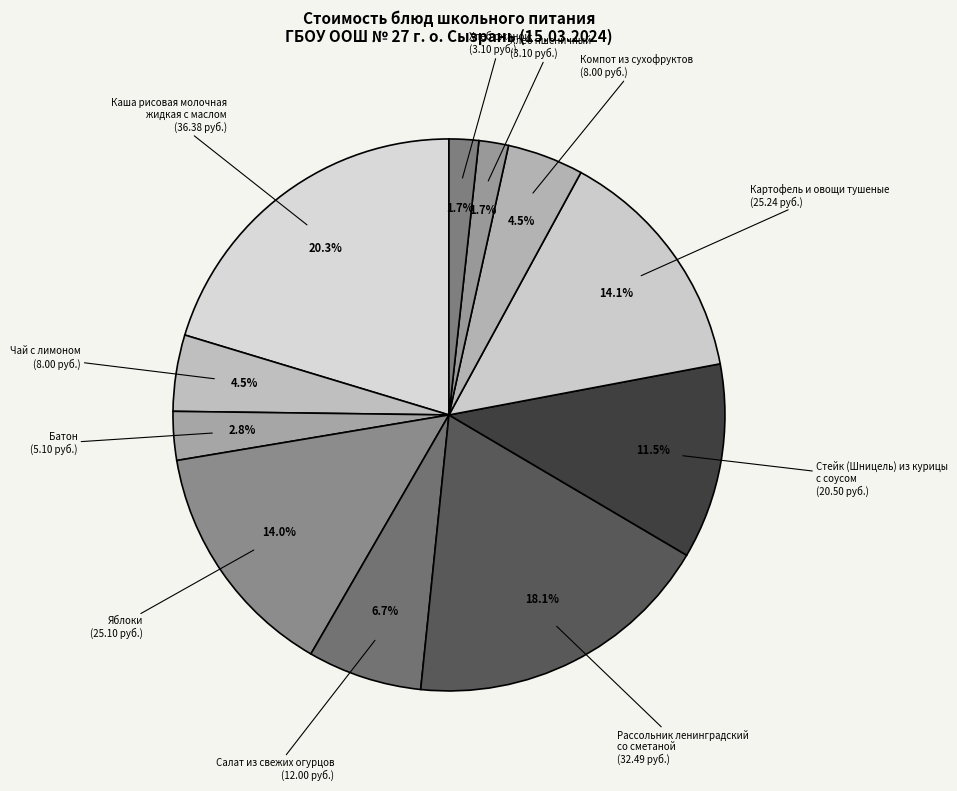

How many segments does this pie chart have?

11